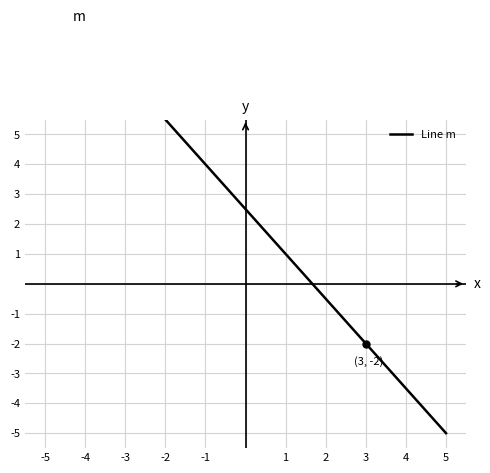

Reading left to right, extract all data points from this chart.

10.0	8.5	7.0	5.5	4.0	2.5	1.0	-0.5	-2.0	-3.5	-5.0